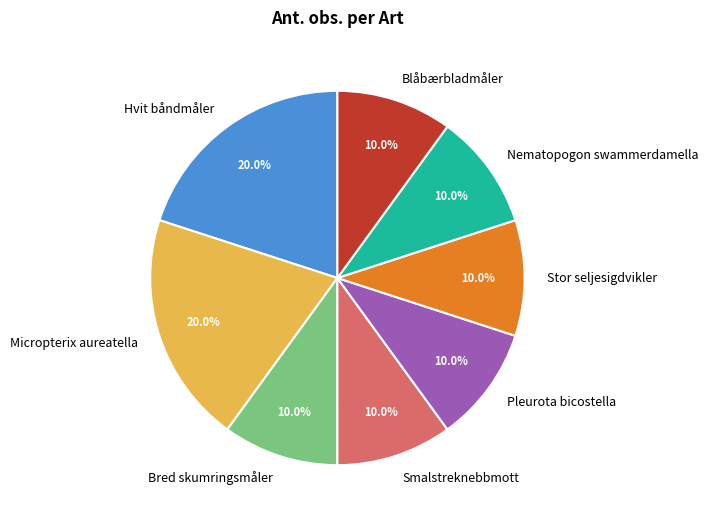

How many segments does this pie chart have?

8